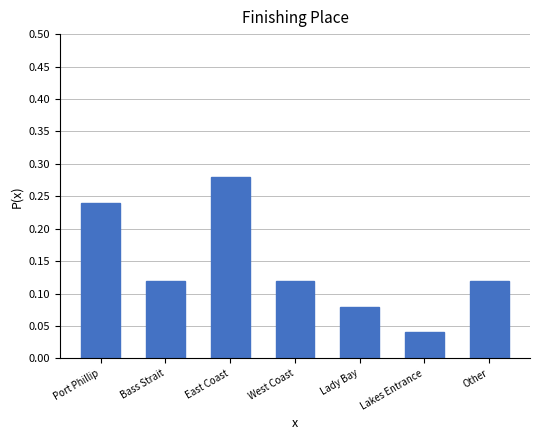

How many data points does each series have?

7